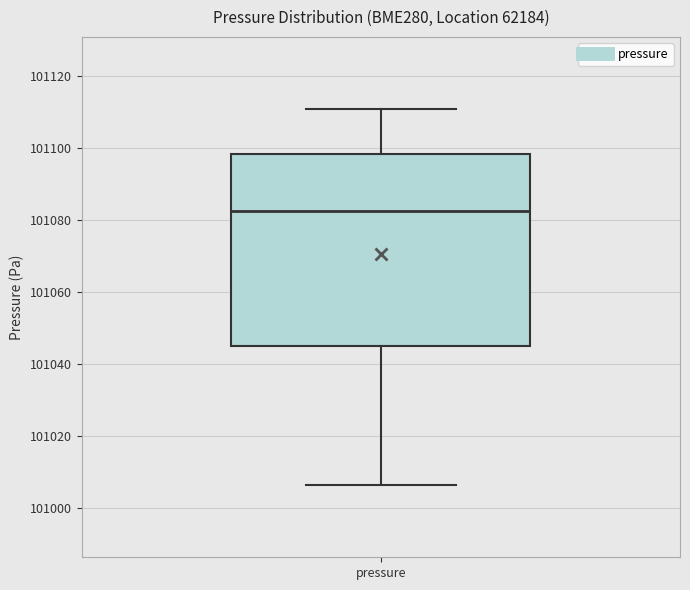

Read this box plot against the y-axis: the position of the median line, the range covered by the box, and the ends of both whiskers. The values are not printed on the chart, so give them approximately, as read against the axis.

median 101082, box 101046 to 101098, whiskers 101006 to 101110